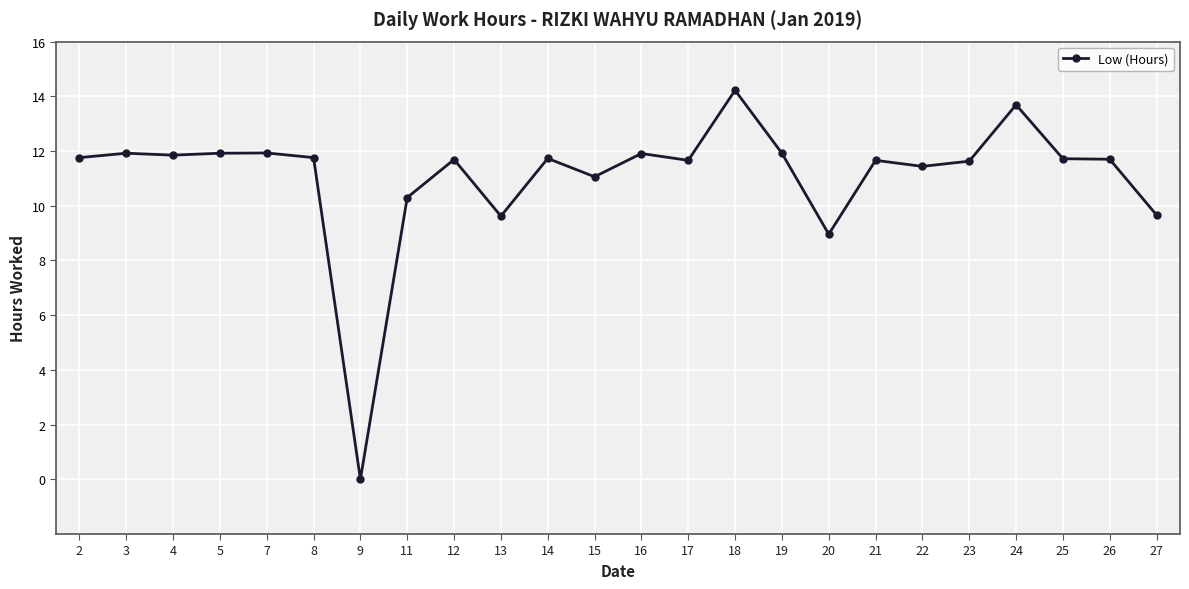

True or false: the data has more than 2 interior local peaks.

True